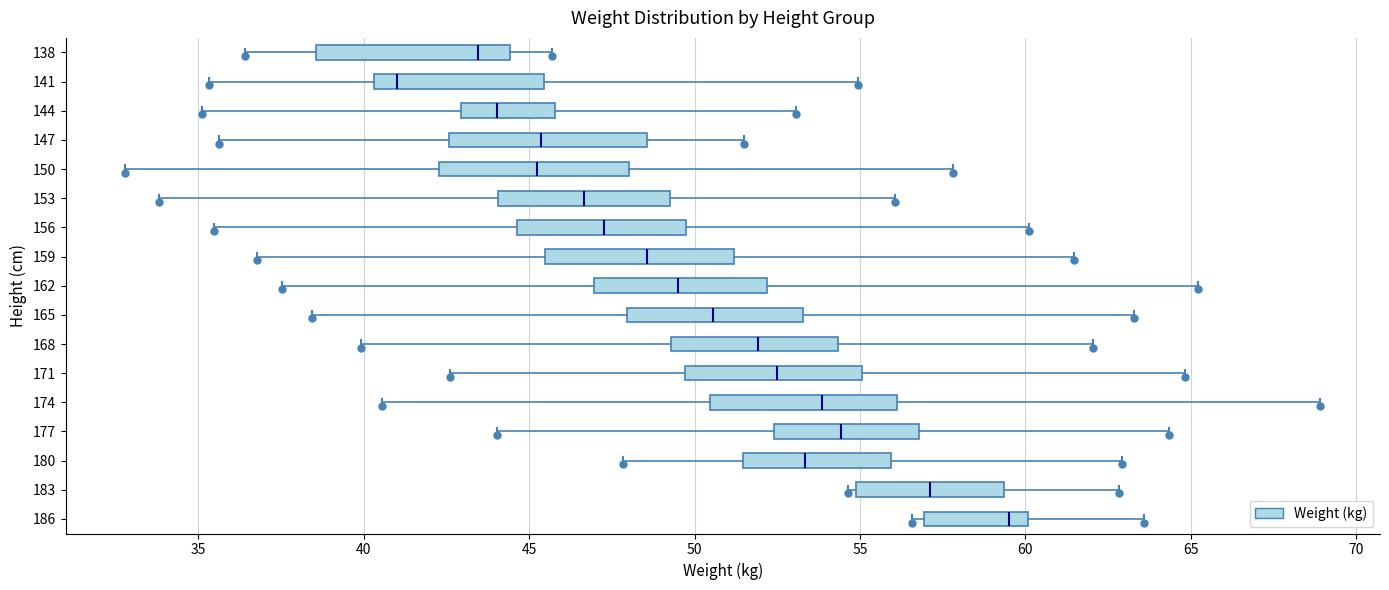

Reading bottom to top, read every box against the x-axis: the position of its median line, the range the box covers, and the ends of its whiskers. The values are not printed on the chart, so give them approximately, as read against the axis.

186: median 59.5, box 57.0 to 60.0, whiskers 56.5 to 63.5
183: median 57.0, box 55.0 to 59.5, whiskers 54.5 to 63.0
180: median 53.5, box 51.5 to 56.0, whiskers 48.0 to 63.0
177: median 54.5, box 52.5 to 57.0, whiskers 44.0 to 64.5
174: median 54.0, box 50.5 to 56.0, whiskers 40.5 to 69.0
171: median 52.5, box 49.5 to 55.0, whiskers 42.5 to 65.0
168: median 52.0, box 49.5 to 54.5, whiskers 40.0 to 62.0
165: median 50.5, box 48.0 to 53.5, whiskers 38.5 to 63.5
162: median 49.5, box 47.0 to 52.0, whiskers 37.5 to 65.0
159: median 48.5, box 45.5 to 51.0, whiskers 37.0 to 61.5
156: median 47.0, box 44.5 to 49.5, whiskers 35.5 to 60.0
153: median 46.5, box 44.0 to 49.5, whiskers 34.0 to 56.0
150: median 45.0, box 42.5 to 48.0, whiskers 33.0 to 58.0
147: median 45.5, box 42.5 to 48.5, whiskers 35.5 to 51.5
144: median 44.0, box 43.0 to 46.0, whiskers 35.0 to 53.0
141: median 41.0, box 40.5 to 45.5, whiskers 35.5 to 55.0
138: median 43.5, box 38.5 to 44.5, whiskers 36.5 to 45.5